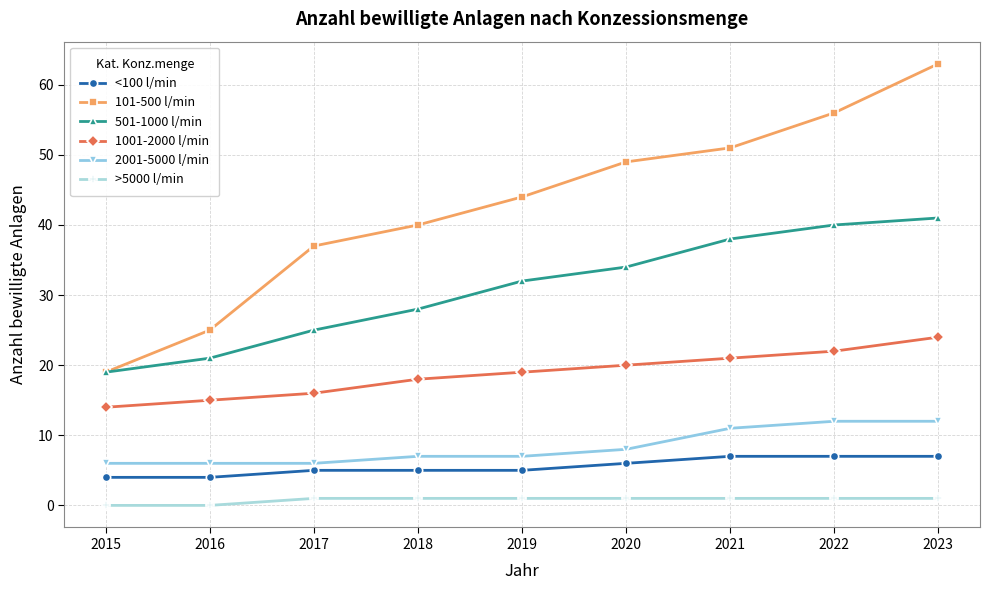

At 2019, list the series in order from smallest to largest.

>5000 l/min, <100 l/min, 2001-5000 l/min, 1001-2000 l/min, 501-1000 l/min, 101-500 l/min